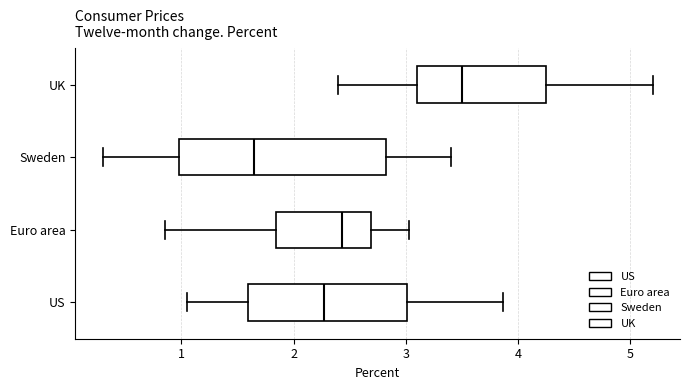

Which box's median line is the furthest to the right?

UK